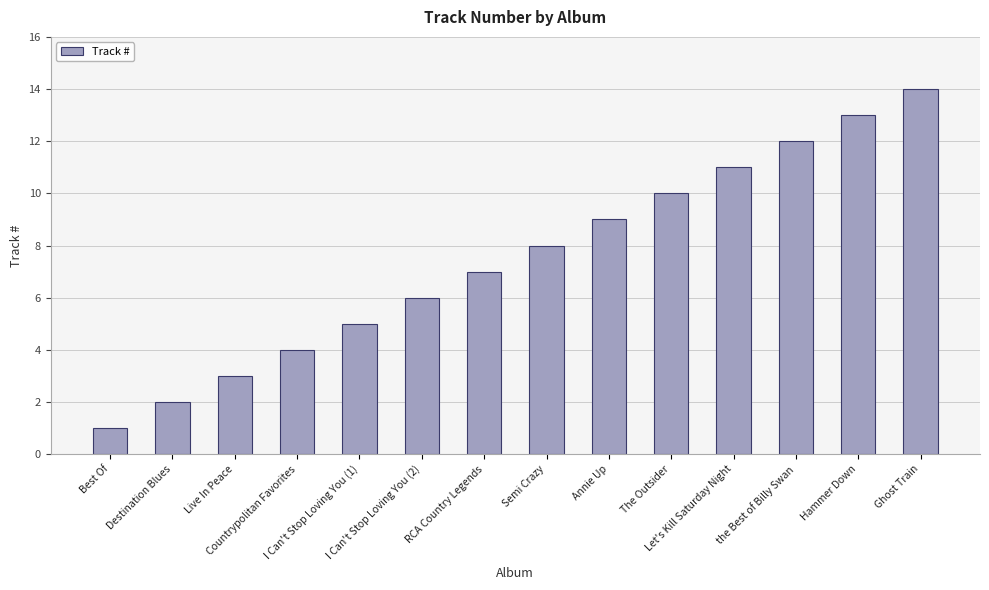

How many series are shown in this chart?

1